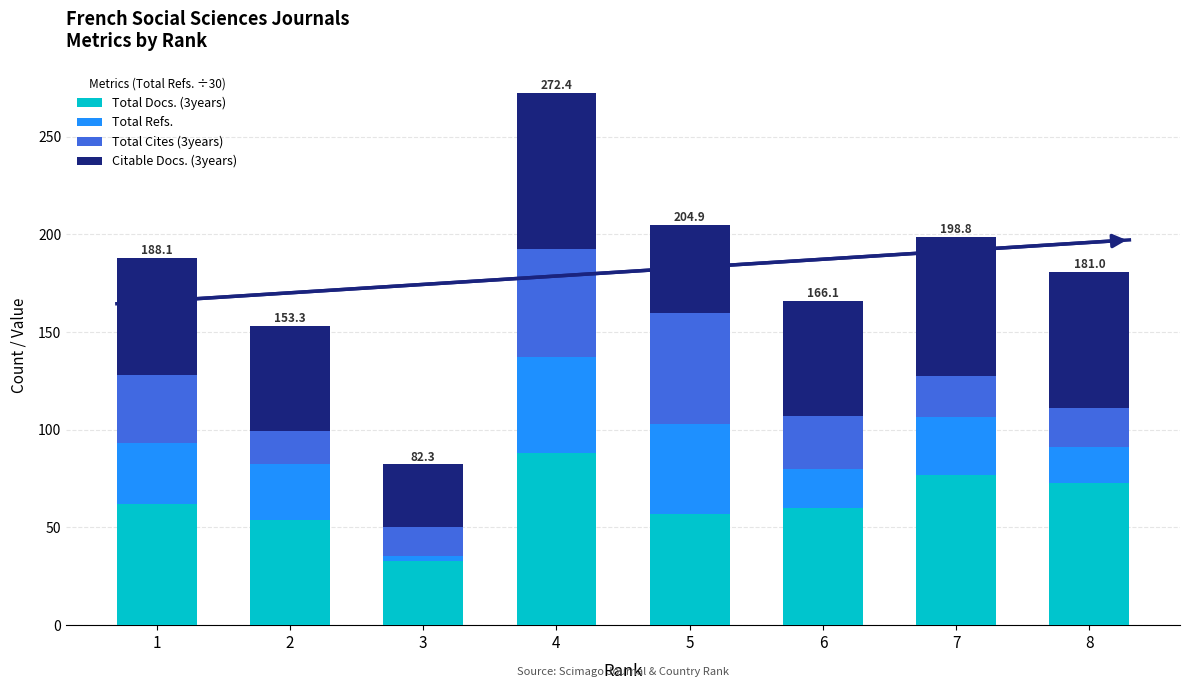

What is the total value across all series at 8?

181.0